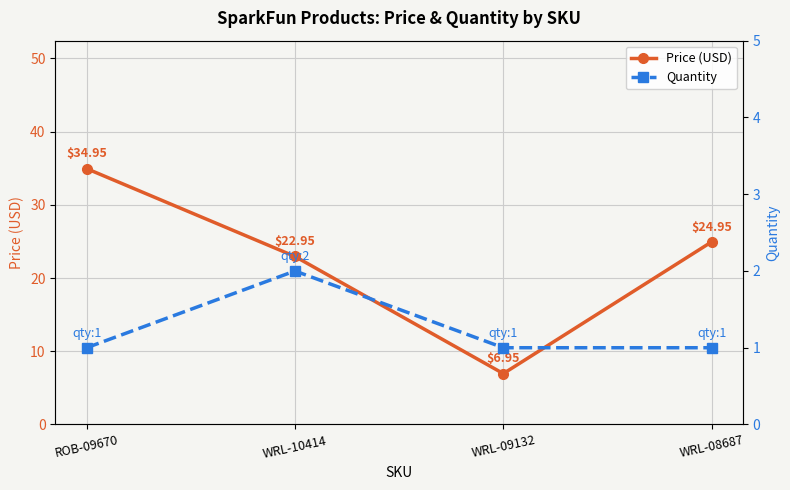

True or false: Quantity and Price (USD) intersect in this chart.

False